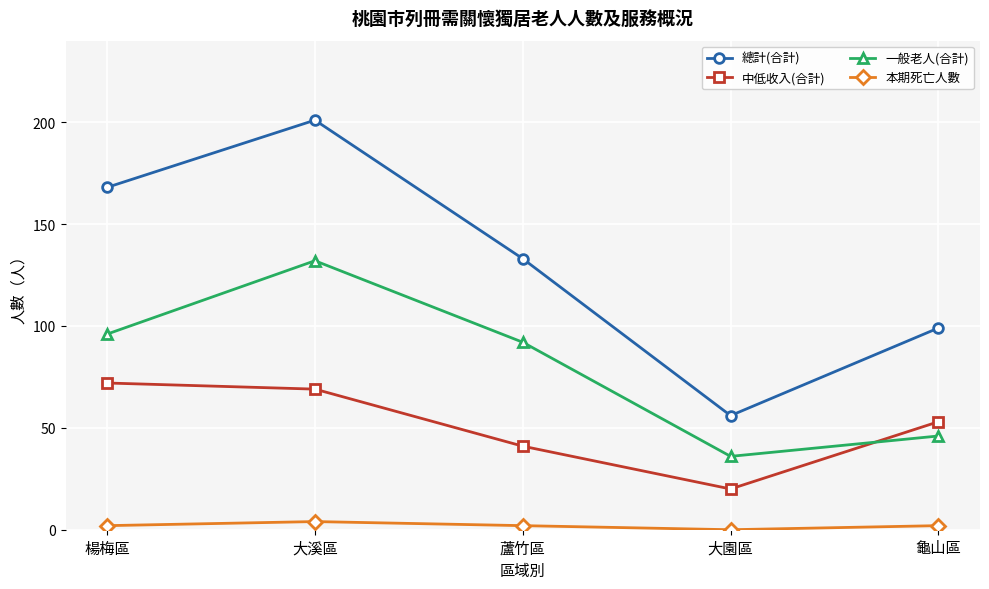

Between 蘆竹區 and 龜山區, which series saw the biggest shift?

一般老人(合計)